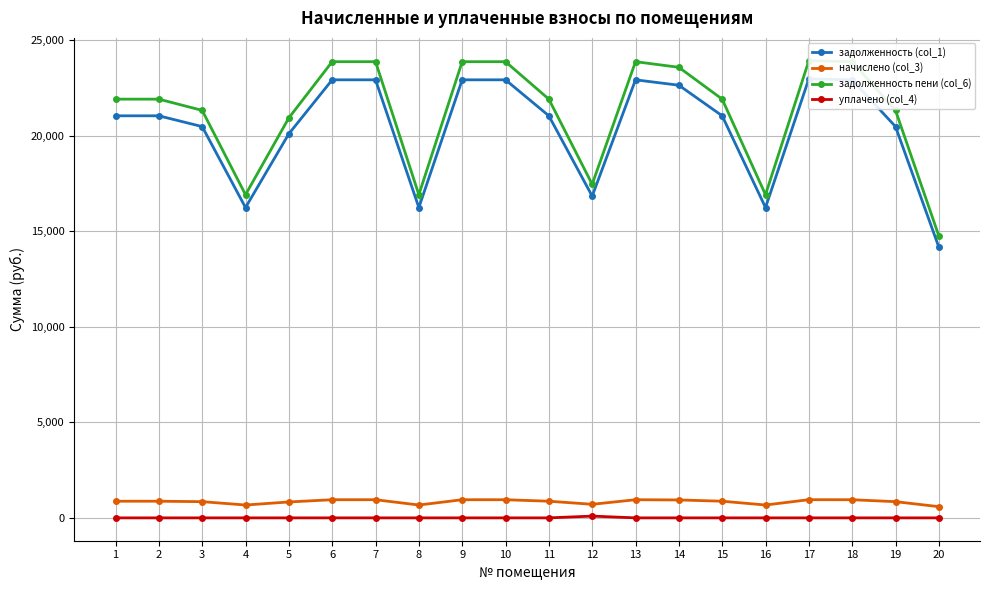

Where is задолженность пени (col_6) nearest to the value 19345?

5